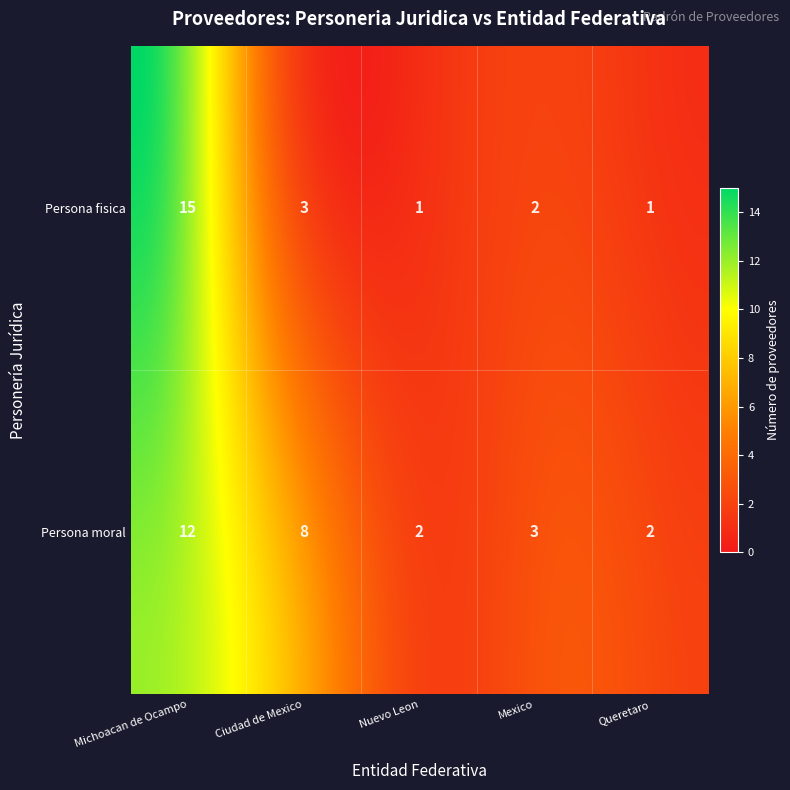

What is the maximum value for Persona moral / Queretaro?

2